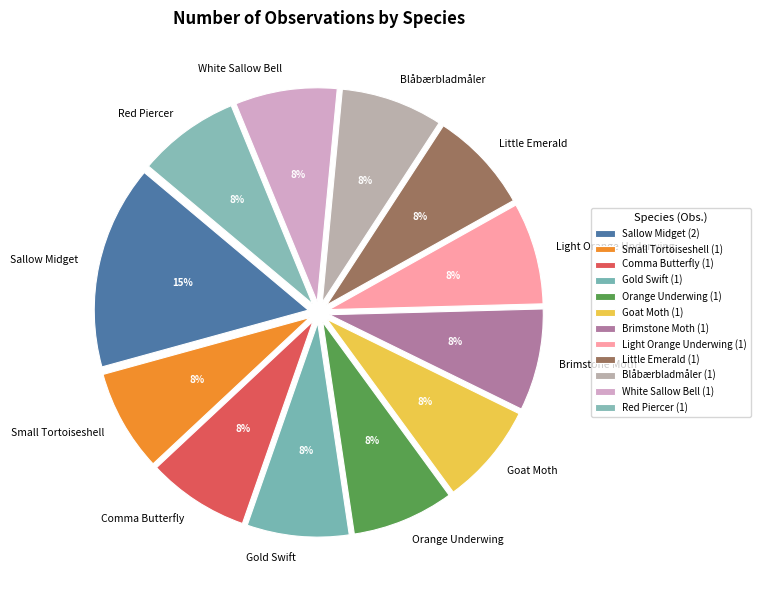

True or false: Brimstone Moth accounts for 8% of the total.

True